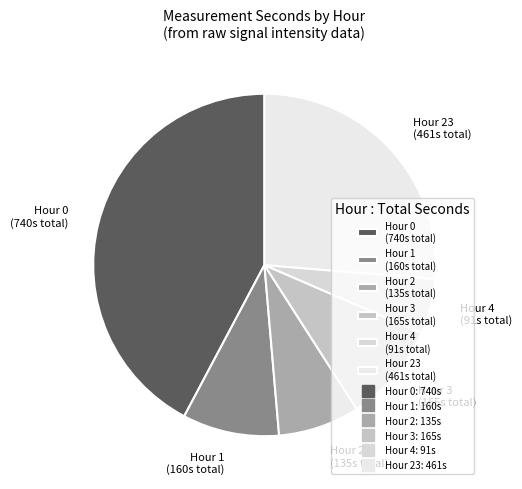

Does Hour 0 (740s total) account for over 50% of the chart?

No